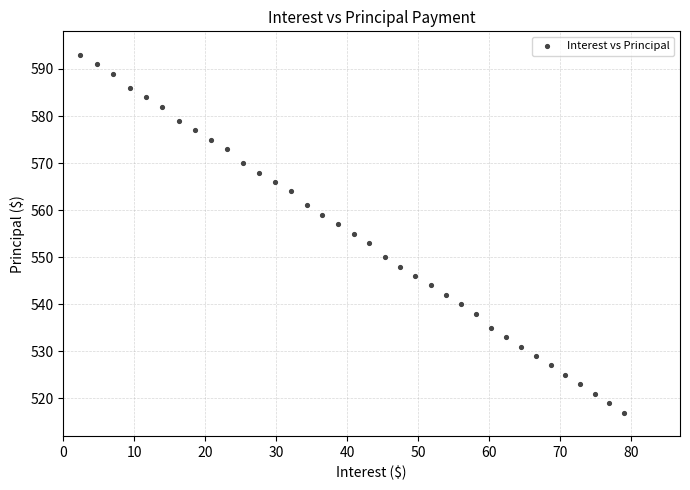

What is the range of Y values (max minus min)?

76